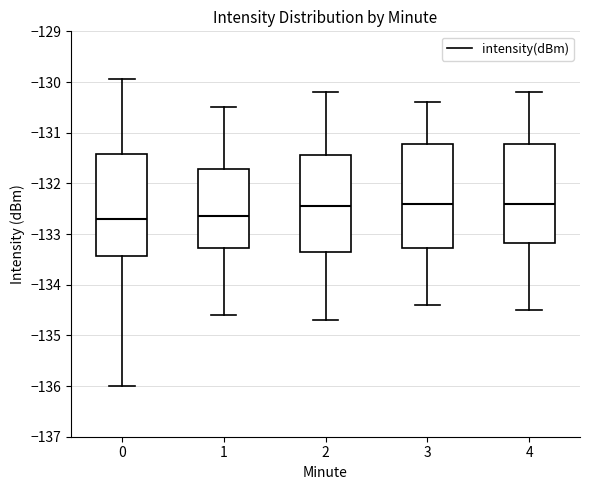

Where is the upper edge of the box at x = 2 on the y-axis? The values are not printed on the chart, so give them approximately, as read against the axis.

-131.4